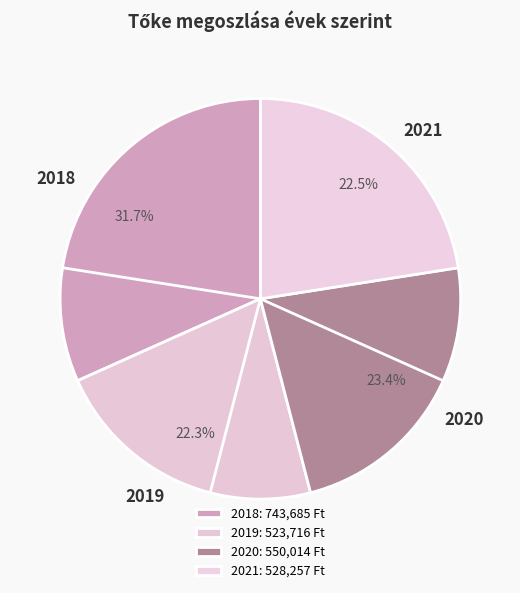

Combined, what portion of the pie is 2020 and 2018?

55.2%